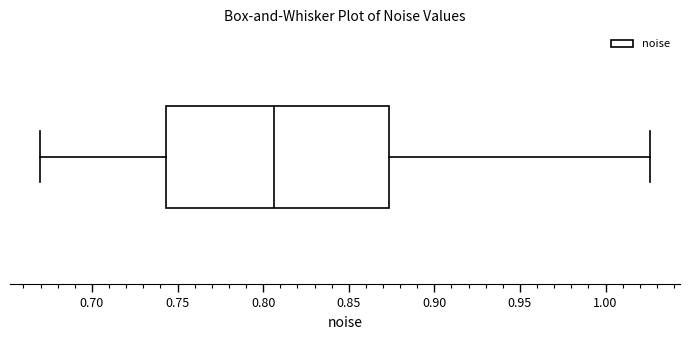

Where is the right edge of the box on the x-axis? The values are not printed on the chart, so give them approximately, as read against the axis.

0.875